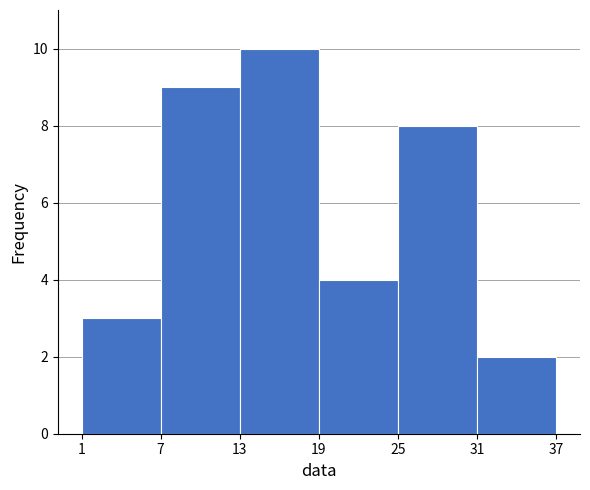

Over which range of the x-axis is the bar tallest?

13 to 19